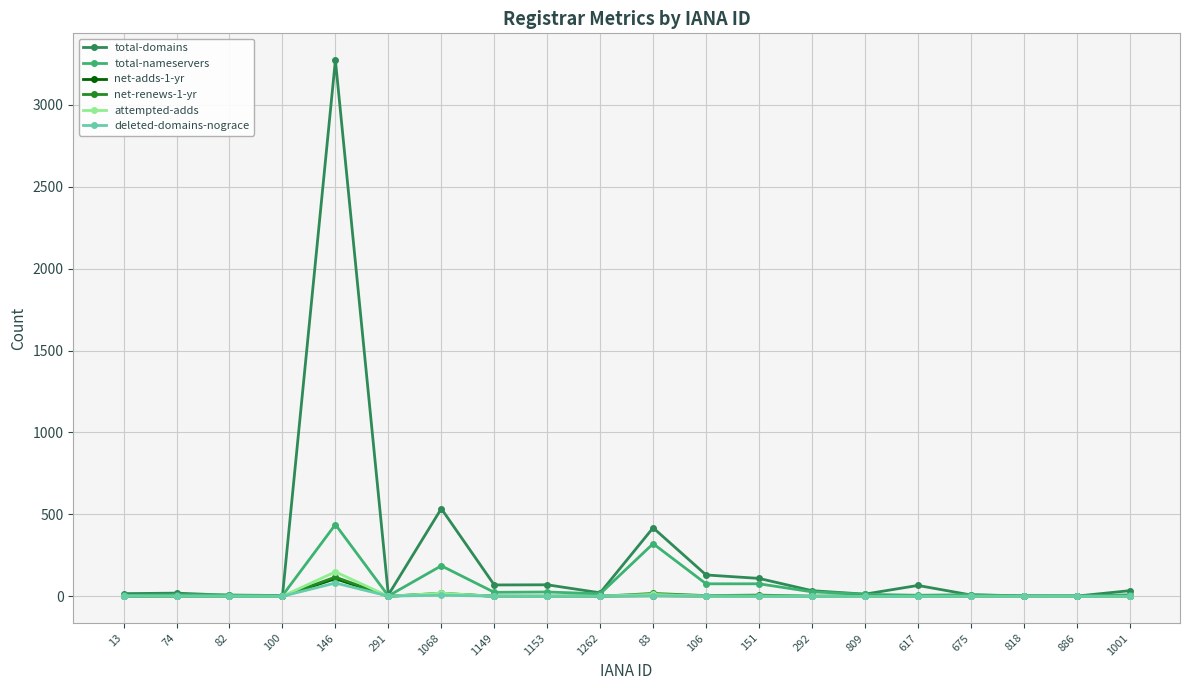

True or false: attempted-adds has more than 2 points higher than both neighbors.

True